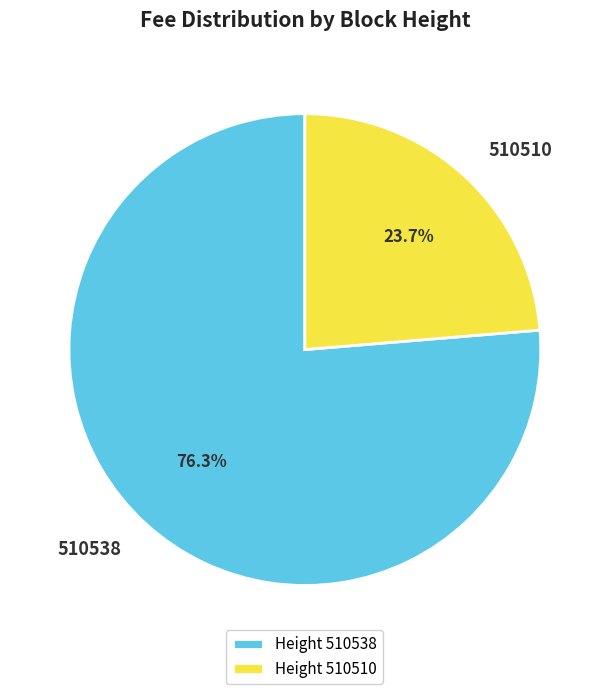

Rank the categories by value from highest to lowest.

510538, 510510